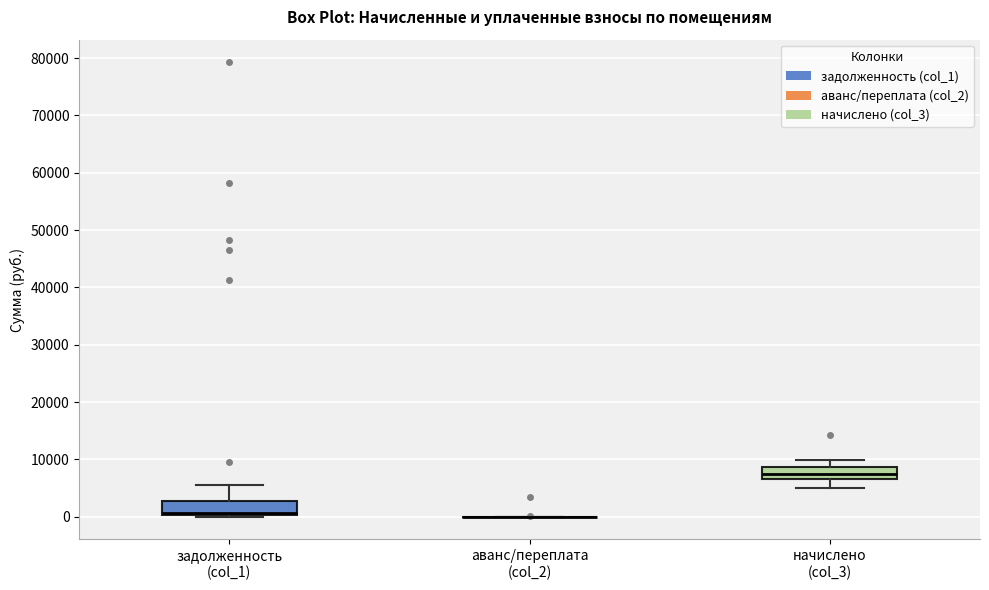

Reading left to right, transcribe this box plot: for each box, give where its median line is, the range the box spans, and where its two whiskers end, as read against the y-axis. The values are not printed on the chart, so give them approximately, as read against the axis.

задолженность (col_1): median 1000, box 0 to 3000, whiskers 0 to 6000
аванс/переплата (col_2): box collapsed to a line at 0, whiskers 0 to 0
начислено (col_3): median 7000 (inside the box), box 7000 to 9000, whiskers 5000 to 10000